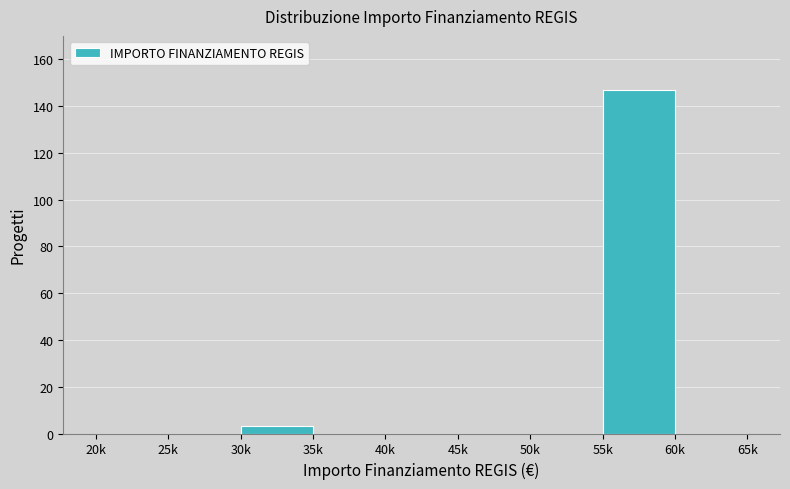

Reading left to right, list all the values displayed in this chart.

20k=0	25k=0	30k=3	35k=0	40k=0	45k=0	50k=0	55k=147	60k=0